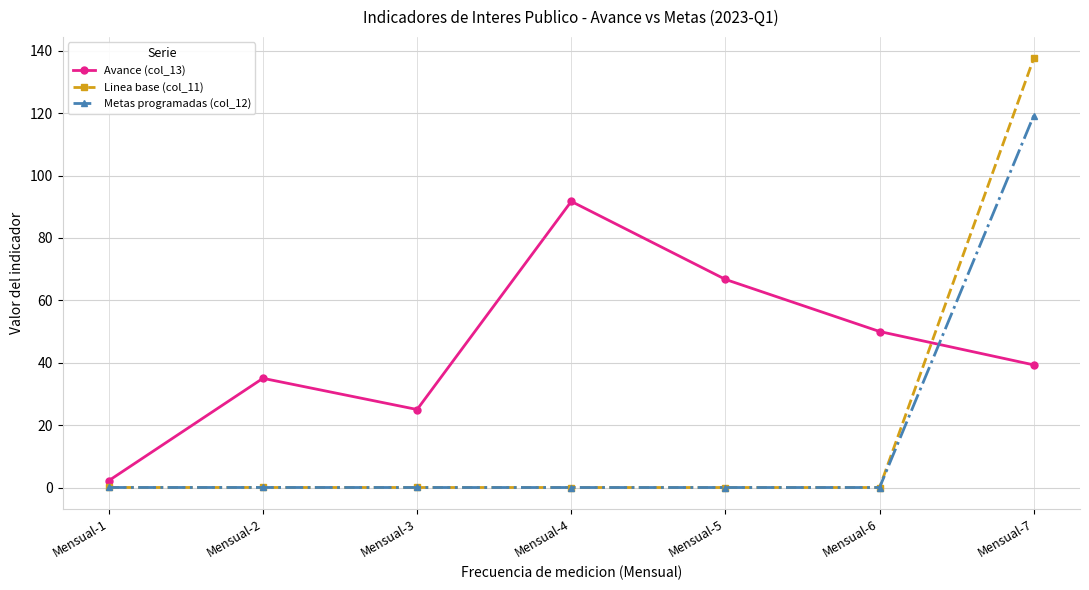

At which category does Avance (col_13) reach its first local valley?

Mensual-3